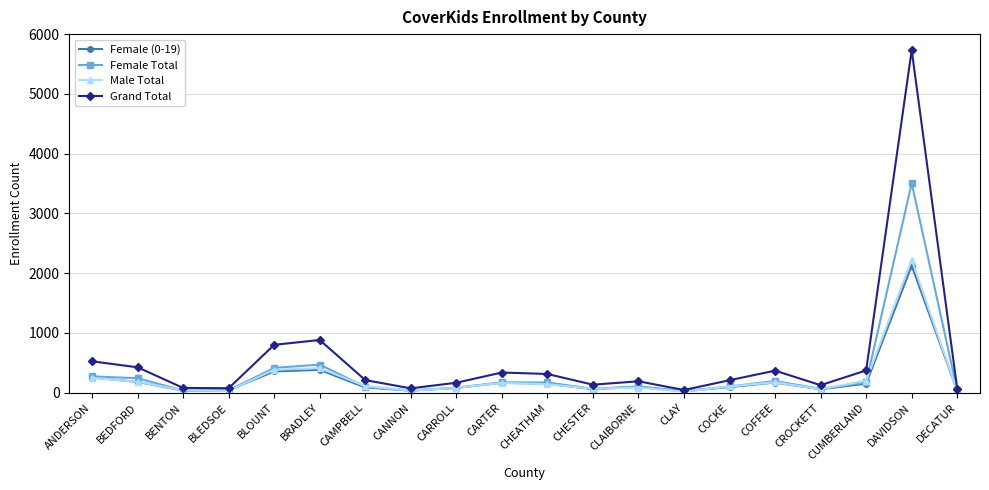

What is the label of the 3rd point from the right?

CUMBERLAND